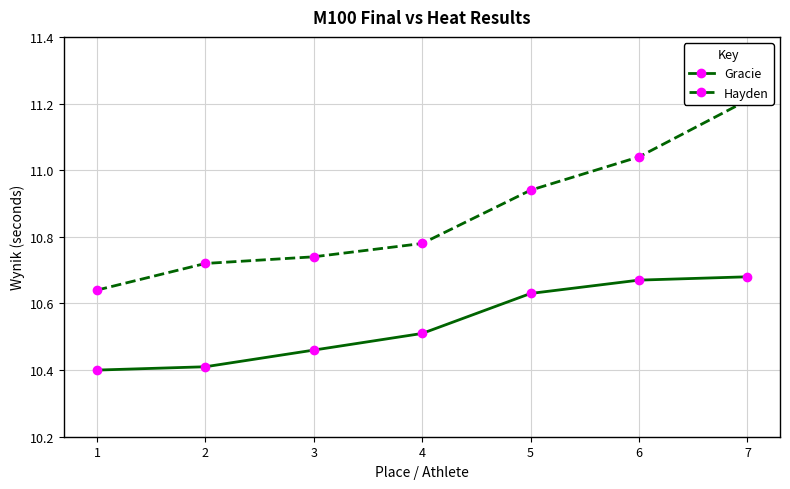

How many lines are shown in the chart?

2